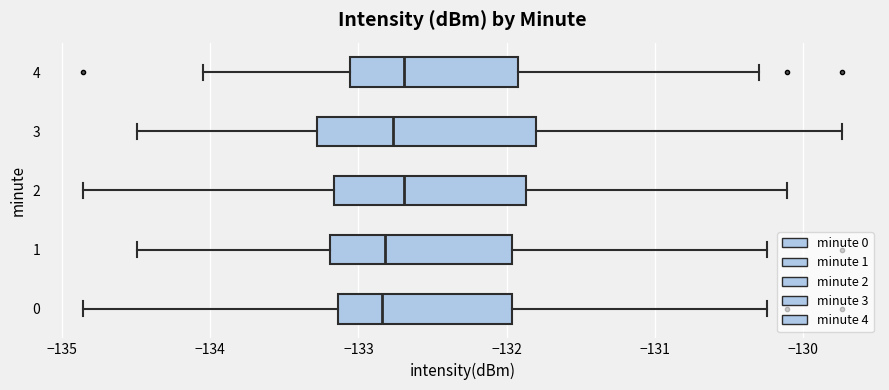

Reading bottom to top, transcribe this box plot: for each box, give where its median line is, the range the box spans, and where its two whiskers end, as read against the x-axis. The values are not printed on the chart, so give them approximately, as read against the axis.

0: median -132.8, box -133.1 to -132.0, whiskers -134.9 to -130.2
1: median -132.8, box -133.2 to -132.0, whiskers -134.5 to -130.2
2: median -132.7, box -133.2 to -131.9, whiskers -134.9 to -130.1
3: median -132.8, box -133.3 to -131.8, whiskers -134.5 to -129.7
4: median -132.7, box -133.1 to -131.9, whiskers -134.0 to -130.3